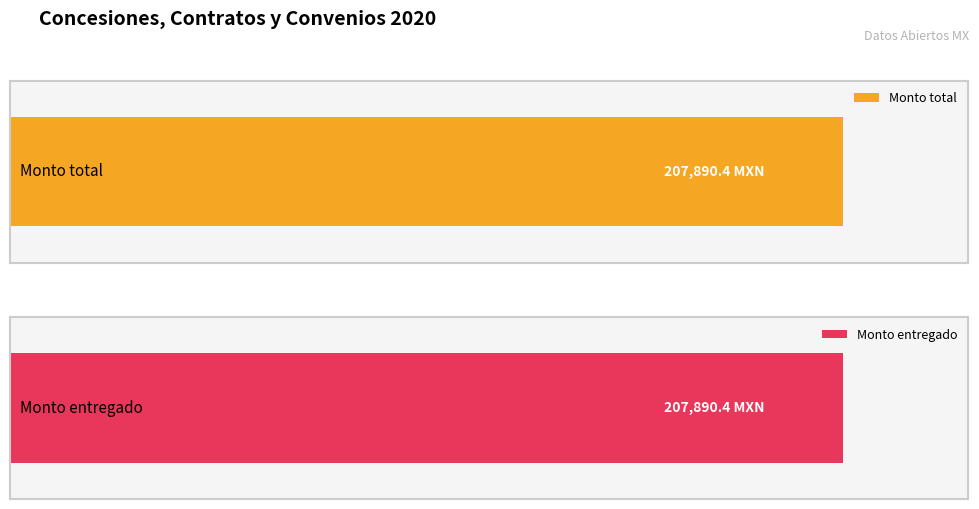

True or false: Monto entregado has a value of 7316.7 at 6.

False